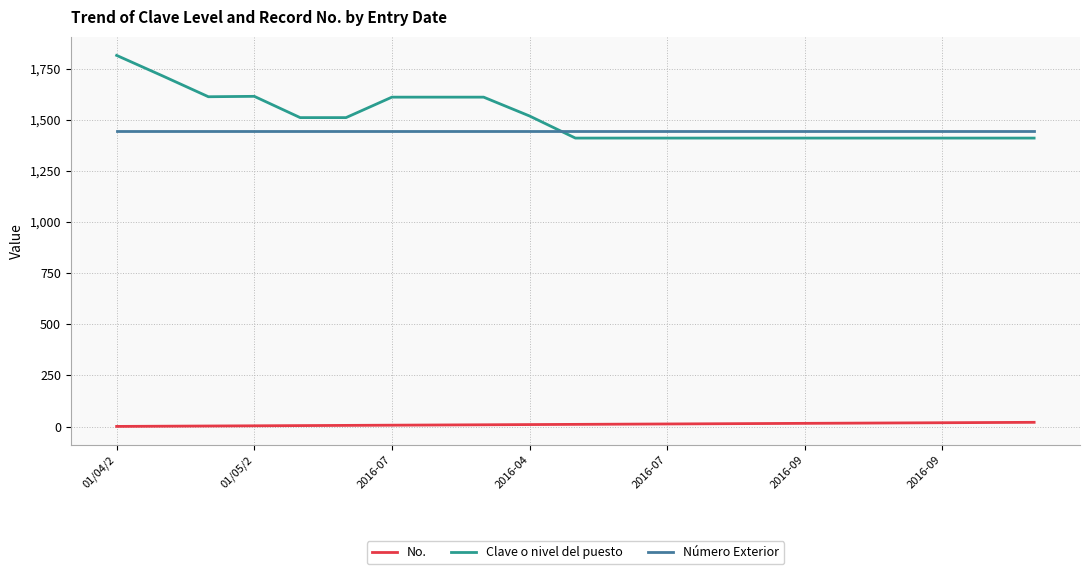

Which series has the largest total across all categories?

Clave o nivel del puesto